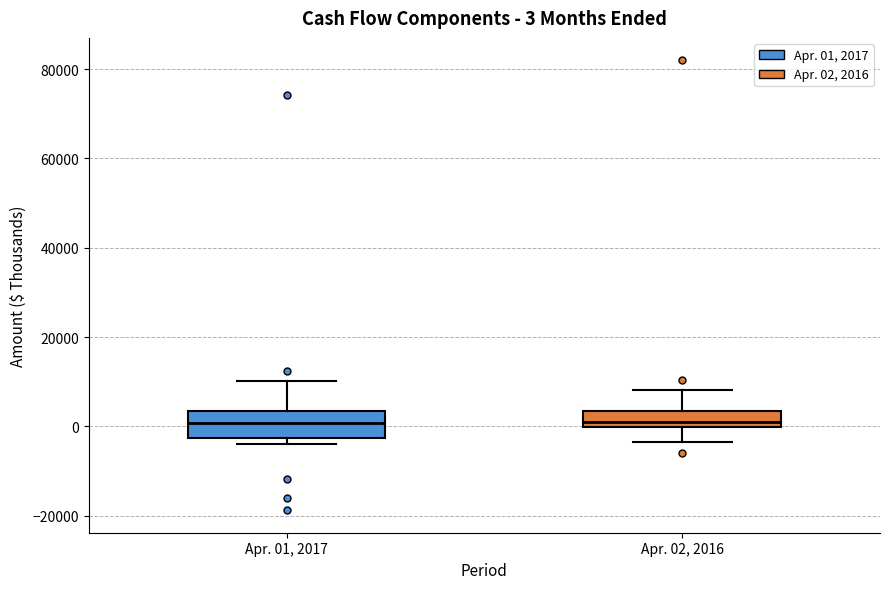

Comparing the boxes themselves (not the whiskers), which one is the tallest?

Apr. 01, 2017